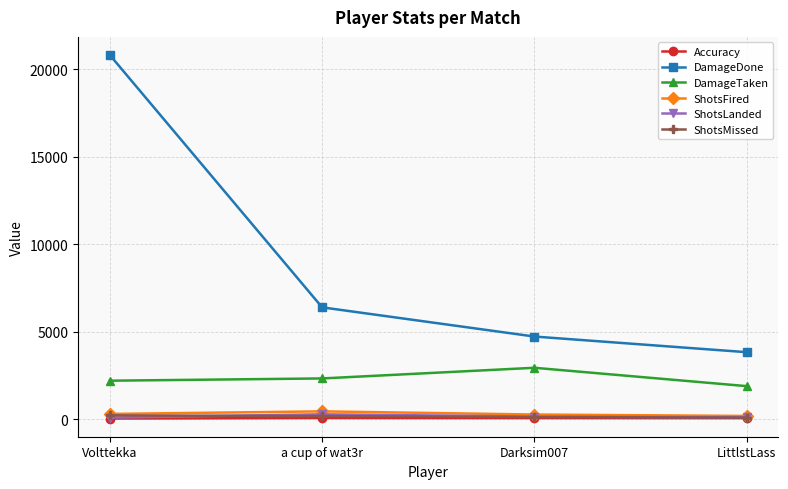

The value of DamageDone at Volttekka is 31854.3. True or false?

False